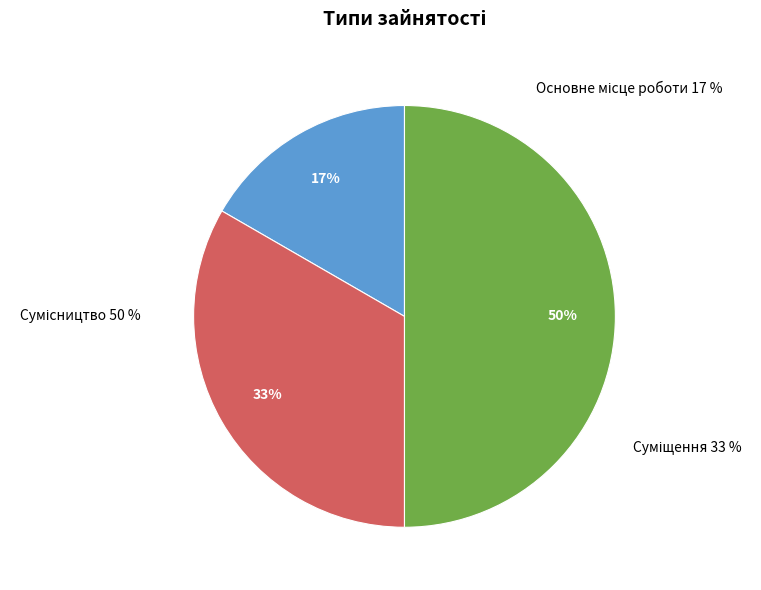

Which category has the smallest portion of the pie?

Основне місце роботи